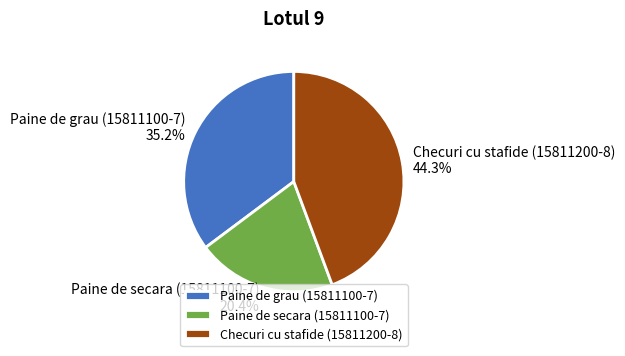

What percentage is the Paine de secara (15811100-7) slice, to the nearest percent?

20%